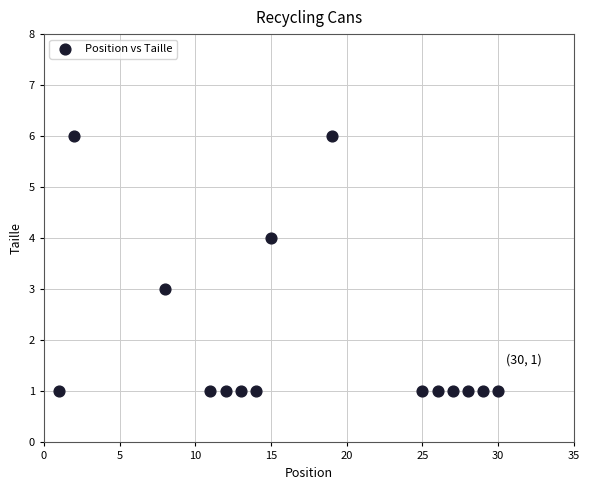

What is the range of Y values (max minus min)?

5